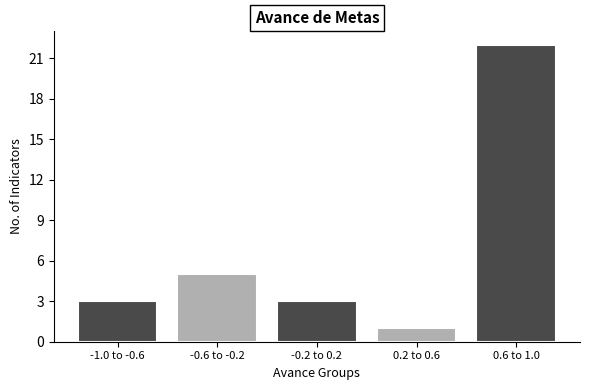

Reading left to right, transcribe all the data shown in this chart.

3	5	3	1	22